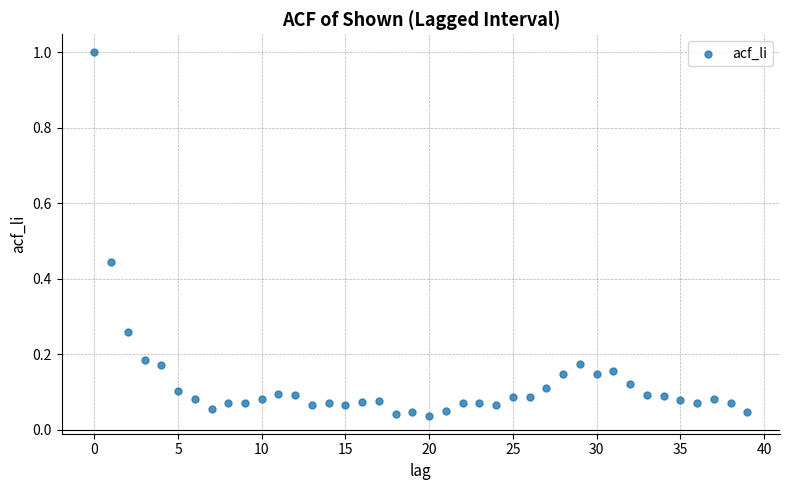

What is the range of Y values (max minus min)?

1.0